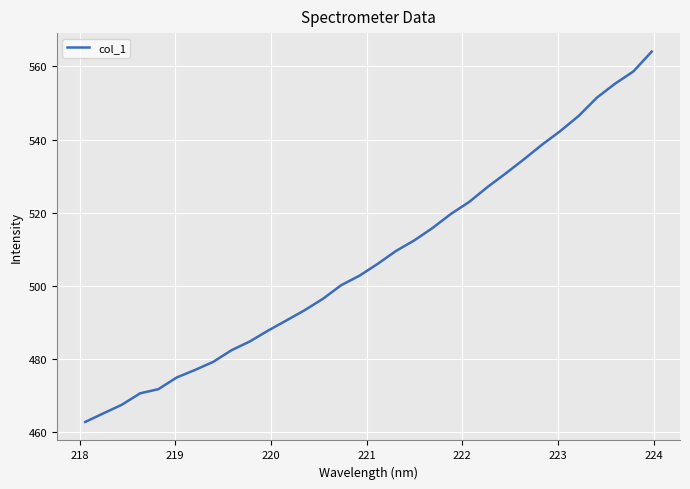

Reading left to right, list all the values displayed in this chart.

462.9	465.2	467.6	470.7	471.8	475.0	477.1	479.3	482.5	484.9	487.8	490.6	493.4	496.5	500.2	502.8	506.1	509.6	512.5	515.9	519.7	523.0	527.0	530.7	534.6	538.6	542.4	546.5	551.5	555.3	558.6	564.0